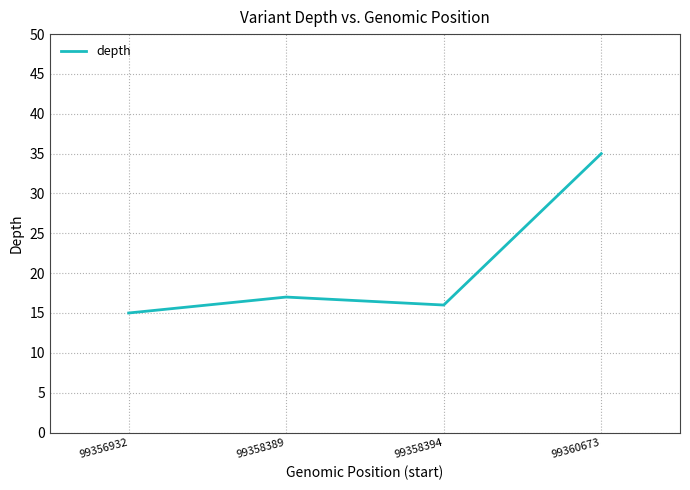

What is the approximate value at 99356932, to the nearest 5?

15